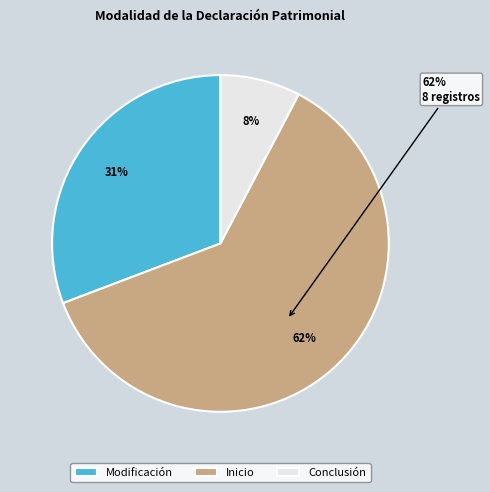

What is the largest slice in the pie chart?

Inicio